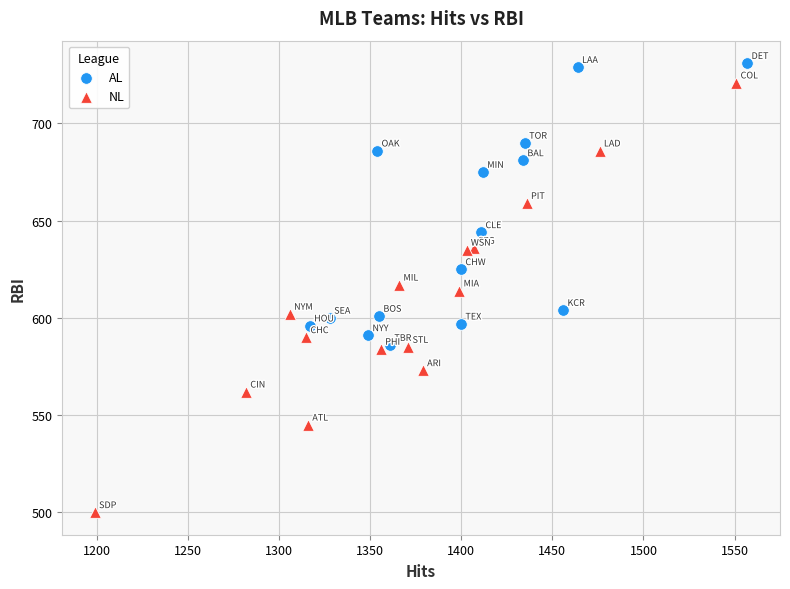

What are all the series names shown in the legend?

AL, NL